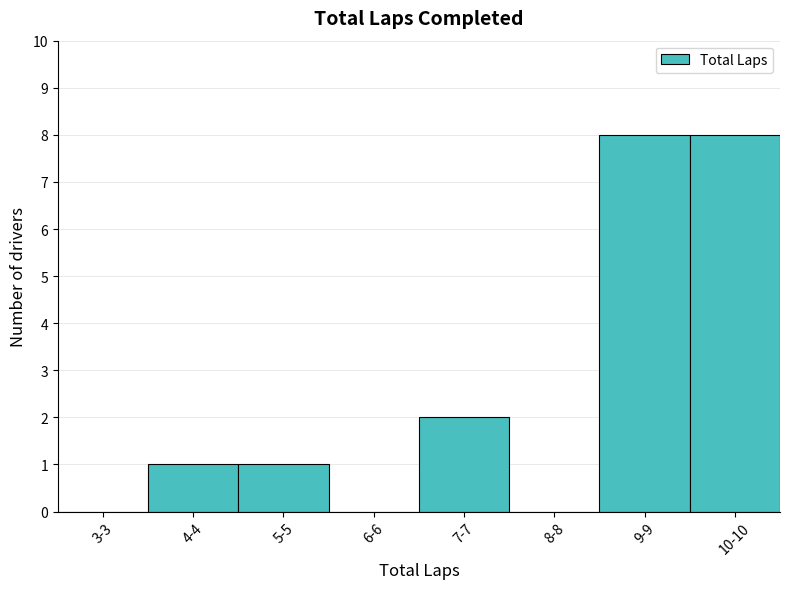

Reading left to right, list all the values displayed in this chart.

3-3=0	4-4=1	5-5=1	6-6=0	7-7=2	8-8=0	9-9=8	10-10=8